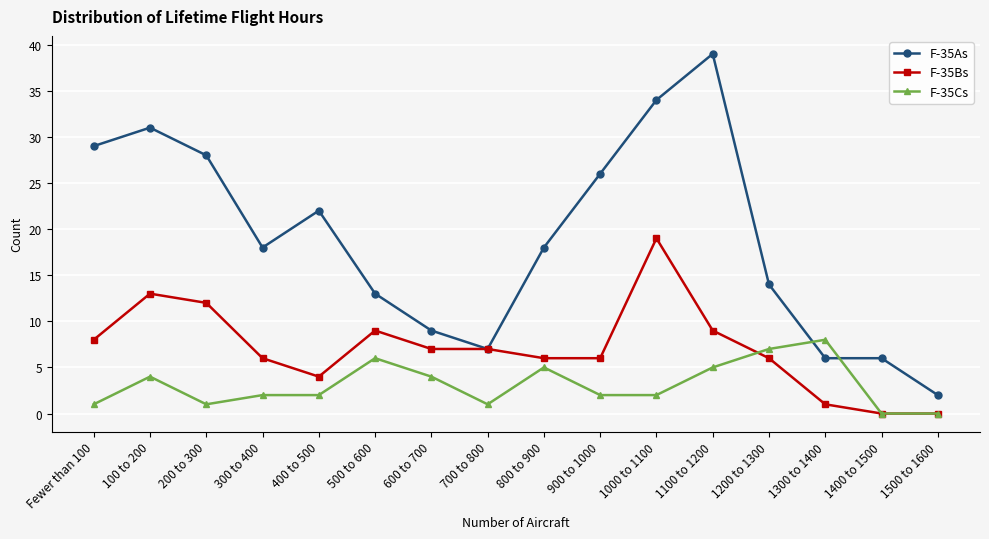

What position from the left is 1500 to 1600?

16